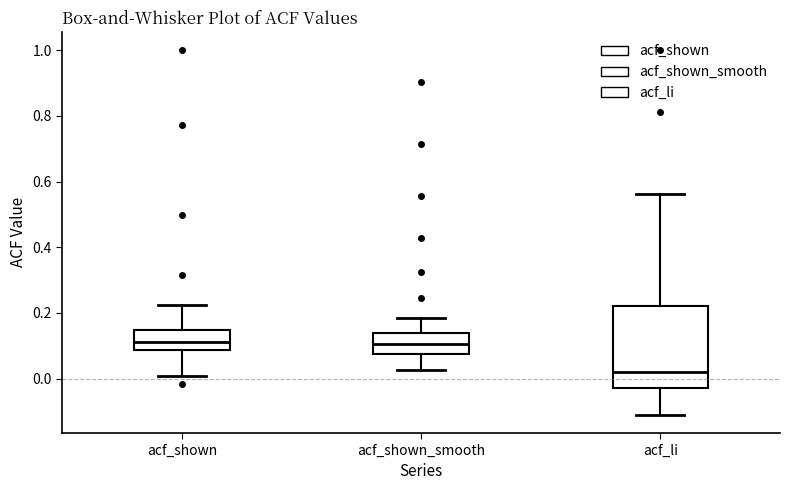

Where is the lower edge of the box for acf_li on the y-axis? The values are not printed on the chart, so give them approximately, as read against the axis.

-0.02